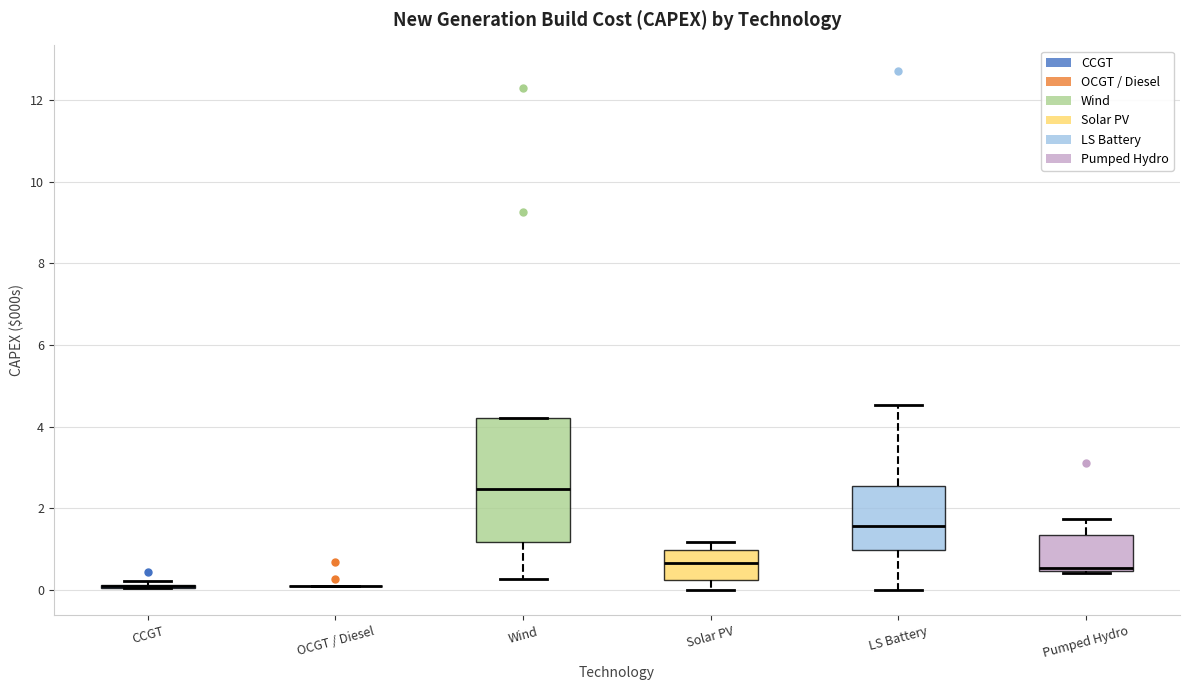

Reading left to right, read every box against the y-axis: the position of its median line, the range the box covers, and the ends of its whiskers. The values are not printed on the chart, so give them approximately, as read against the axis.

CCGT: box collapsed to a line at 0.0, whiskers 0.0 to 0.2
OCGT / Diesel: box collapsed to a line at 0.0, whiskers 0.0 to 0.0
Wind: median 2.4, box 1.2 to 4.2, whiskers 0.2 to 4.2
Solar PV: median 0.6, box 0.2 to 1.0, whiskers 0.0 to 1.2
LS Battery: median 1.6, box 1.0 to 2.6, whiskers 0.0 to 4.6
Pumped Hydro: median 0.6, box 0.4 to 1.4, whiskers 0.4 to 1.8